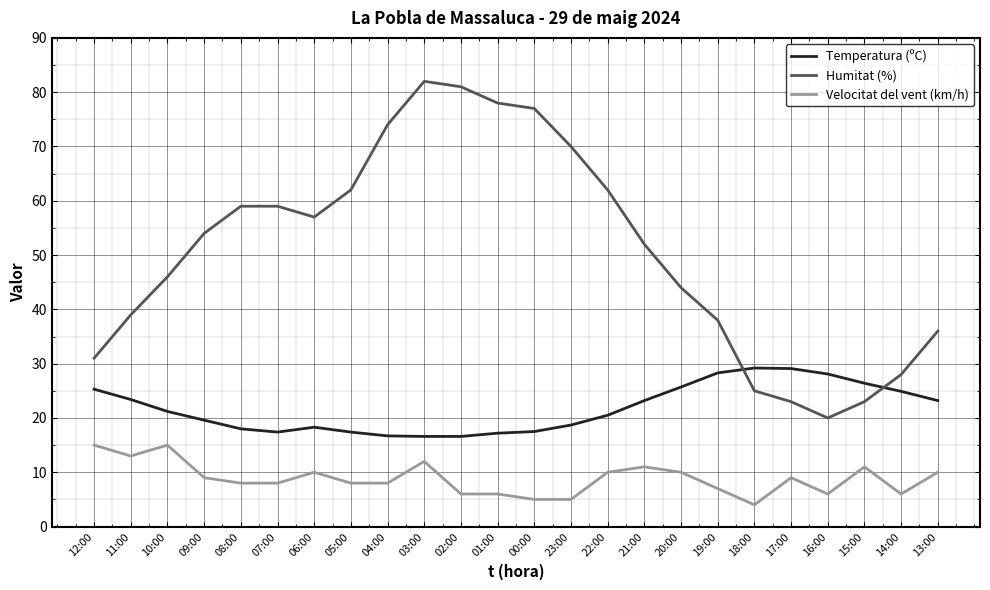

What is the difference between the Humitat (%) values at 04:00 and 12:00?

43.0